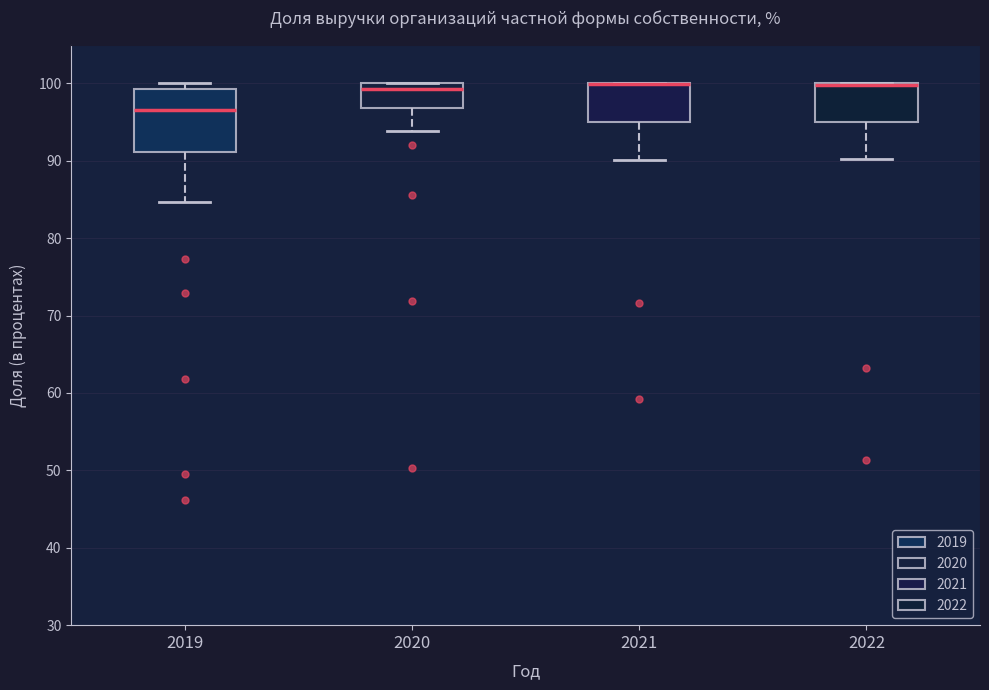

Comparing the boxes themselves (not the whiskers), which one is the tallest?

2019